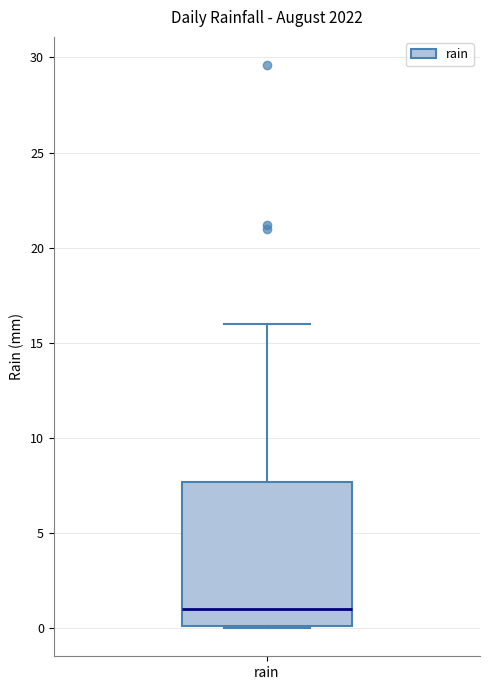

Where is the upper edge of the box for rain on the y-axis? The values are not printed on the chart, so give them approximately, as read against the axis.

7.5